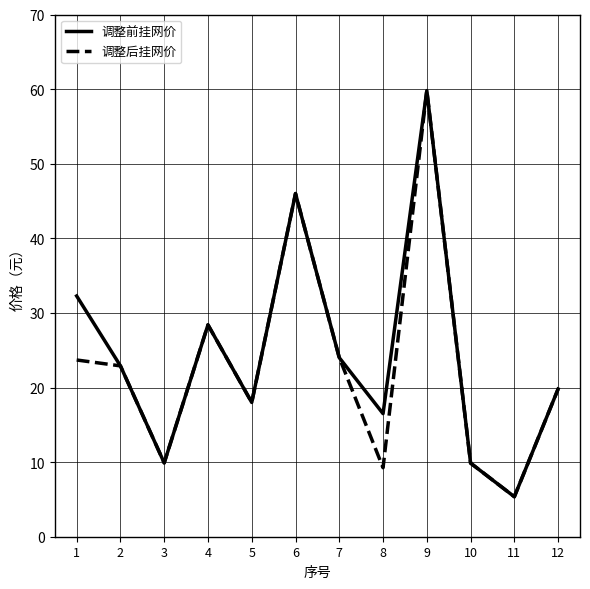

Is the value of 调整后挂网价 at 8 greater than the value of 调整前挂网价 at 7?

No